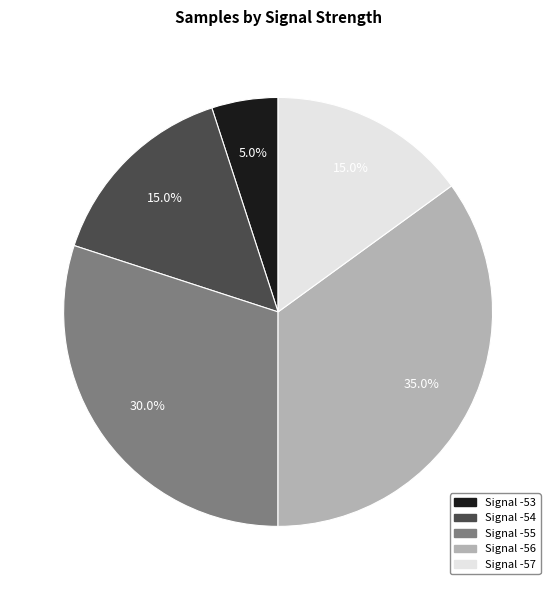

Is there a majority slice in this chart?

No